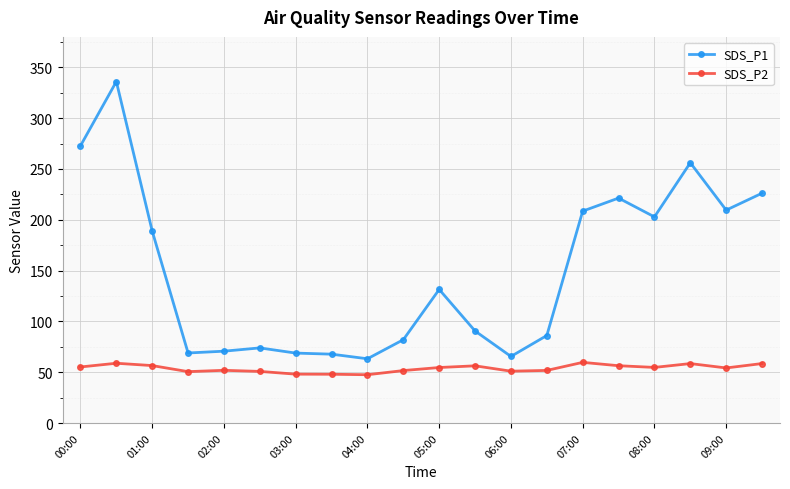

What is the value of the SDS_P2 point at the 19th from the left?

54.2